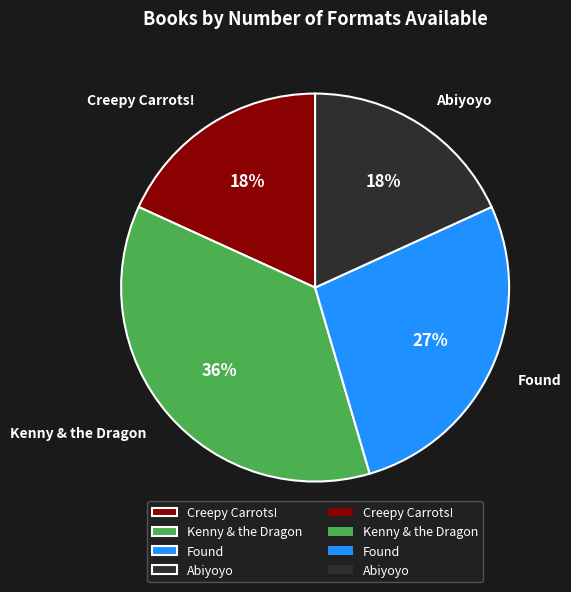

What percentage is the Found slice, to the nearest percent?

27%